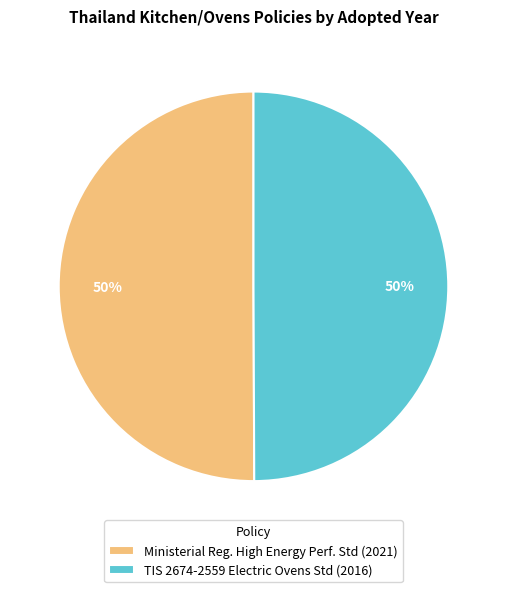

To the nearest percent, what is the average slice percentage?

50%